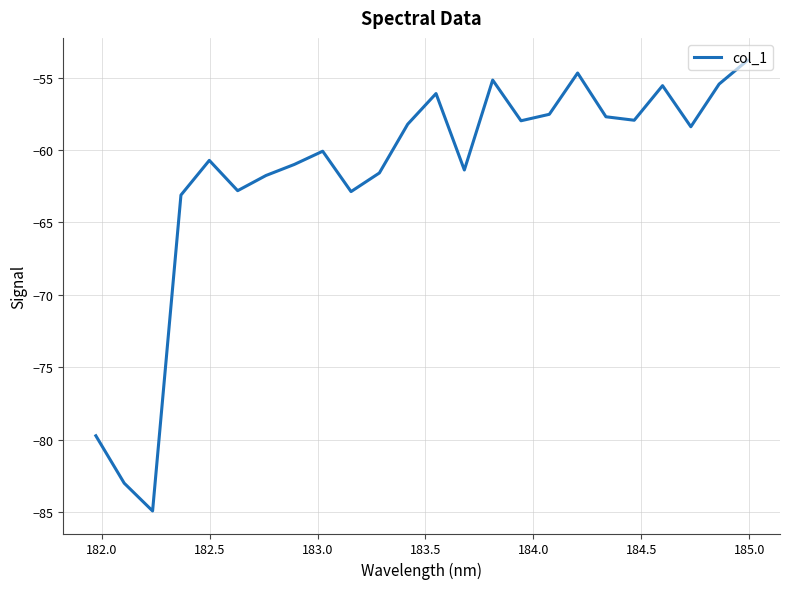

What is the maximum value shown in the chart?

-53.8